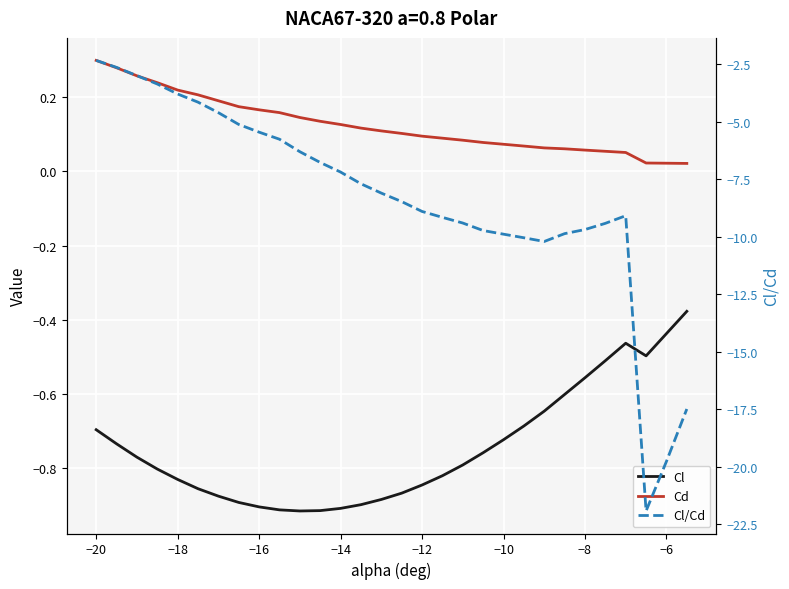

In Cl/Cd, how many points are lower than both neighbors (excluding endpoints)?

2